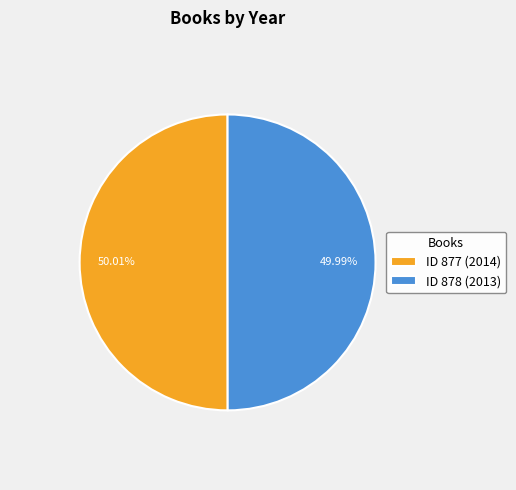

To the nearest percent, what is the average slice percentage?

50%